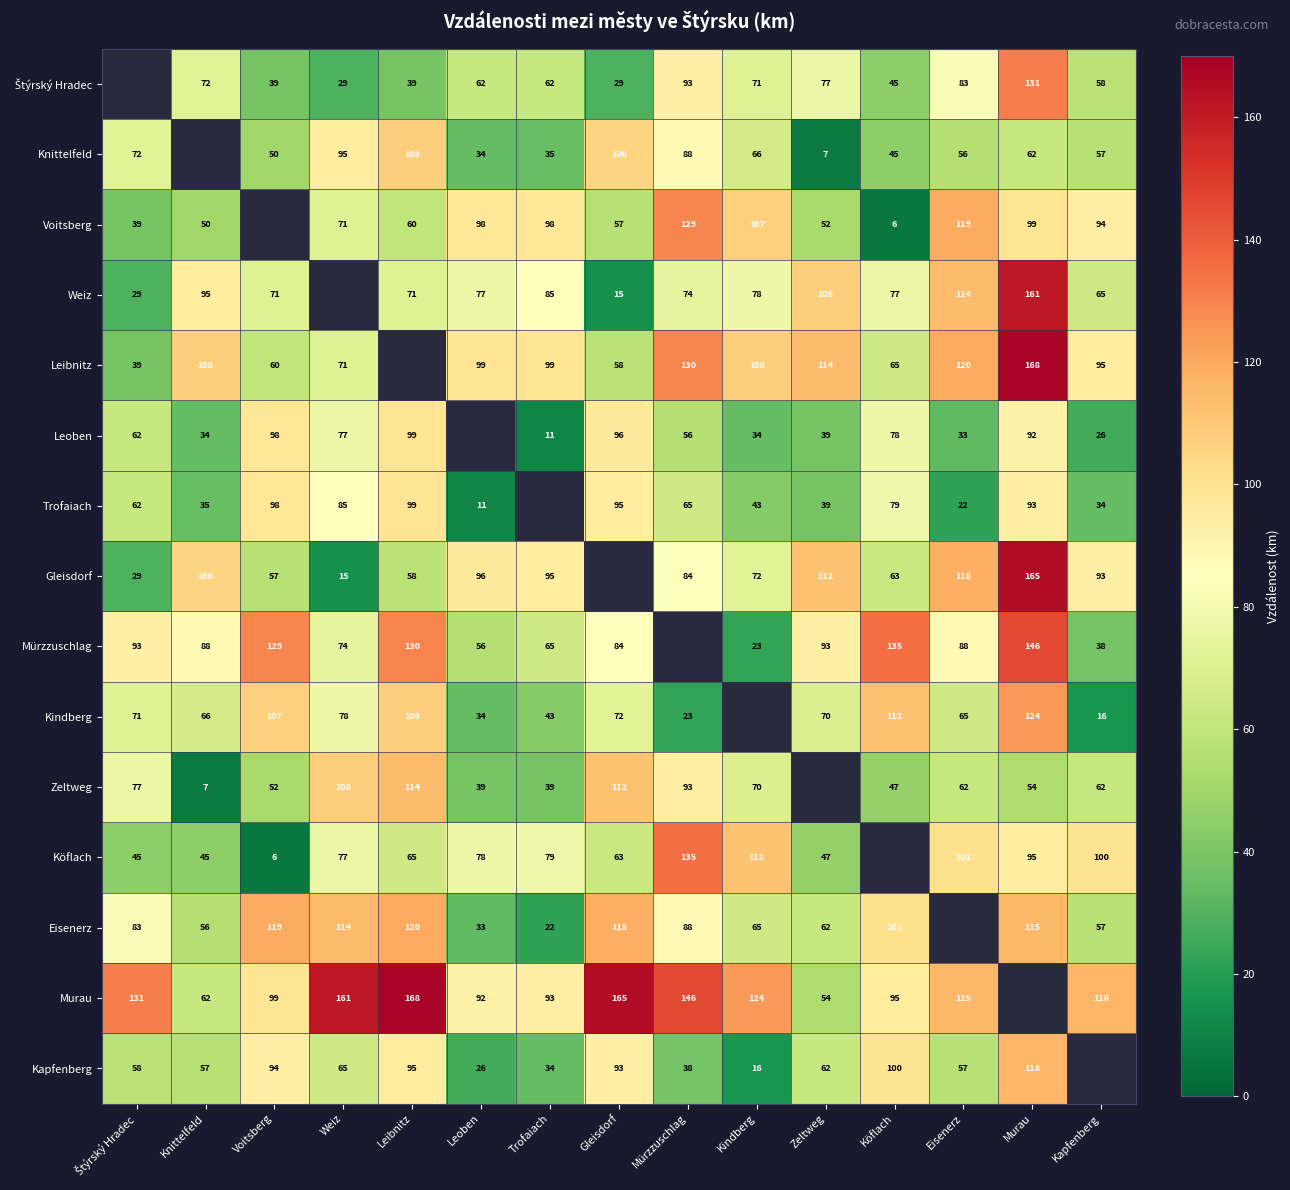

Is it true that Kindberg equals 64.1 at Leibnitz?

False